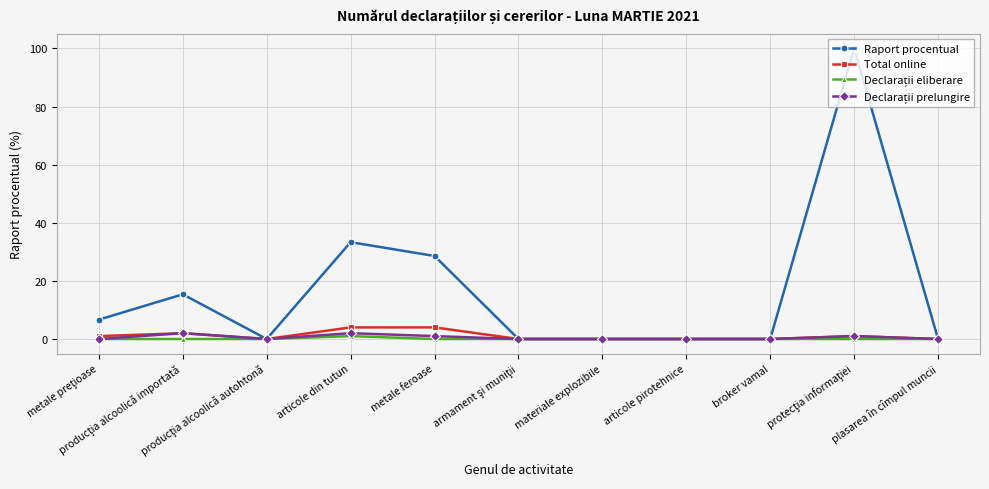

Which series has the largest total across all categories?

Raport procentual